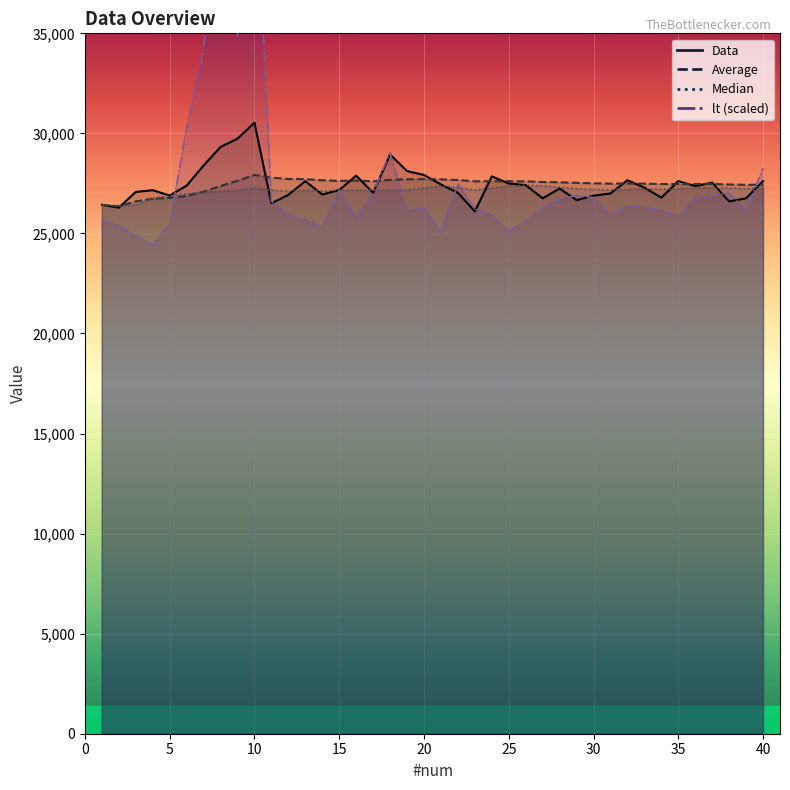

Is it true that Data equals 27617.0 at 35?

True